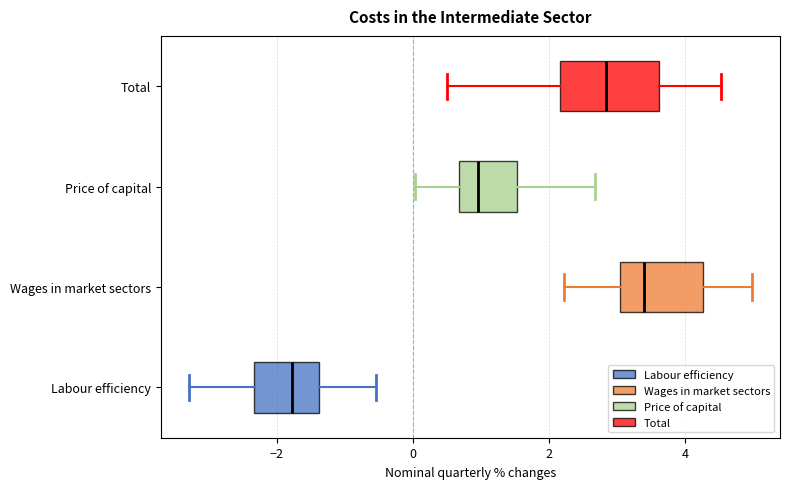

Which box has the furthest to the right median line?

Wages in market sectors